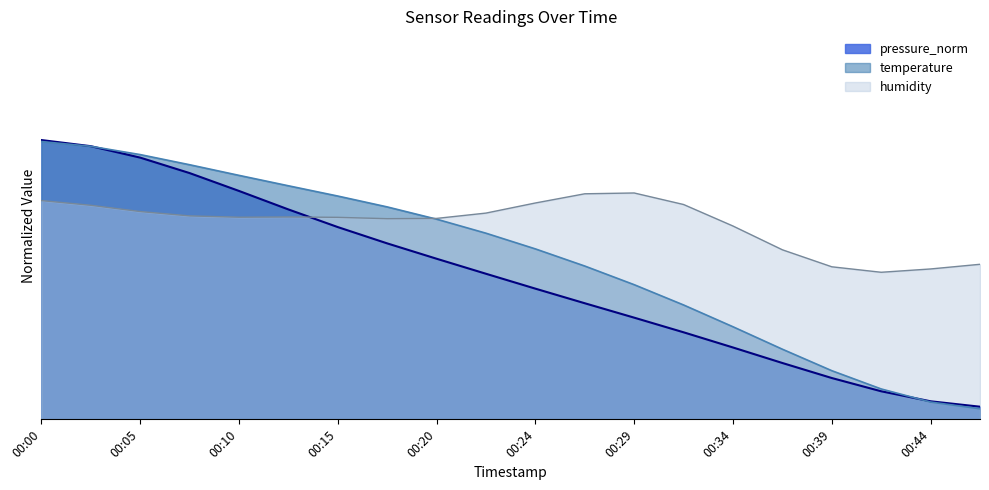

Where is pressure_norm nearest to the value 0?

00:47